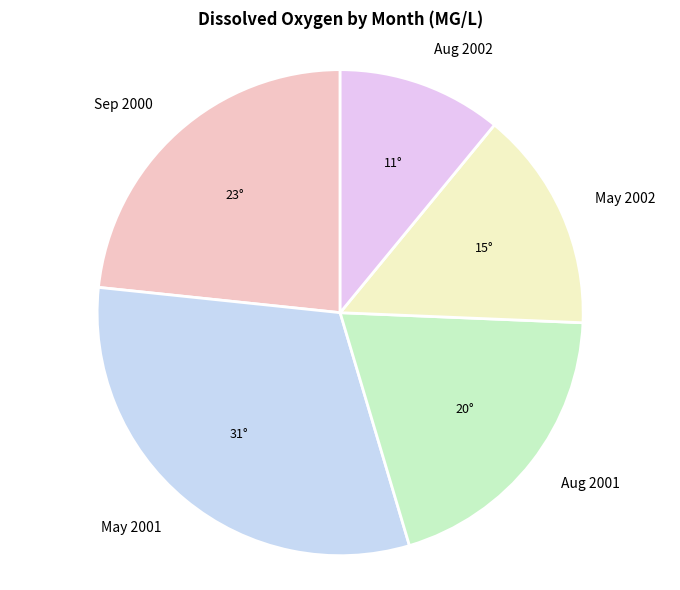

True or false: Aug 2002 accounts for 11% of the total.

True